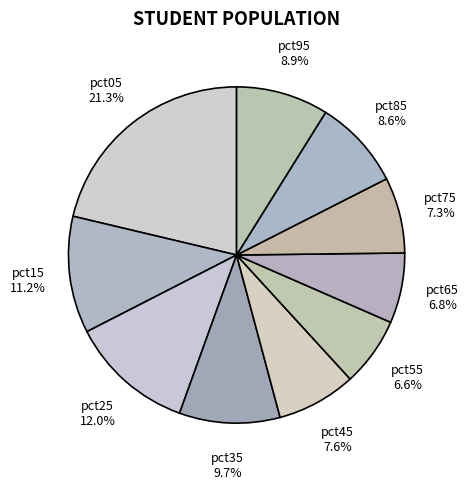

Do pct75 and pct85 together represent more than half of the pie?

No